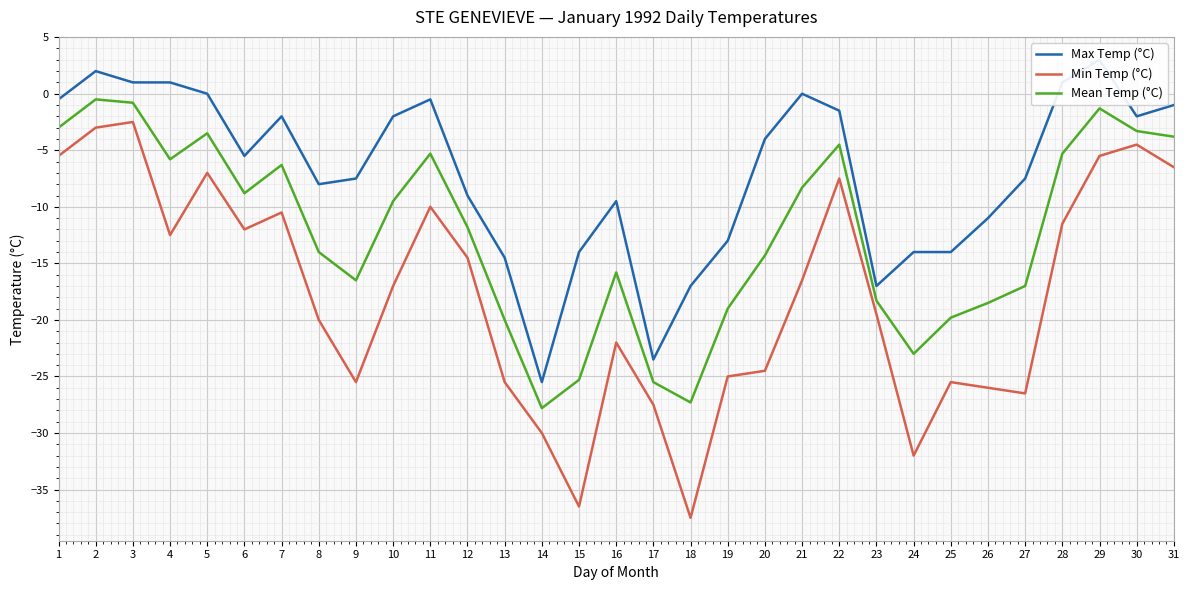

Which series has the largest total across all categories?

Max Temp (°C)